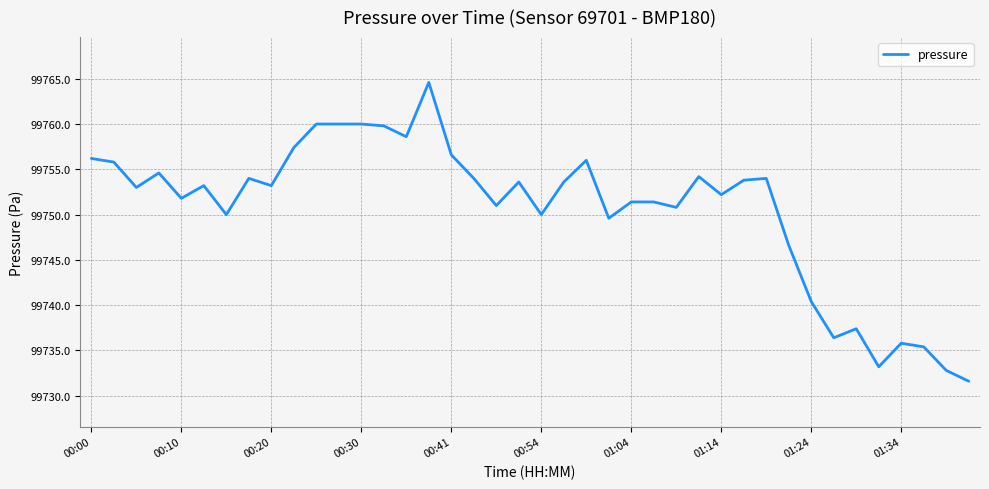

What is the smallest value displayed?

99731.6